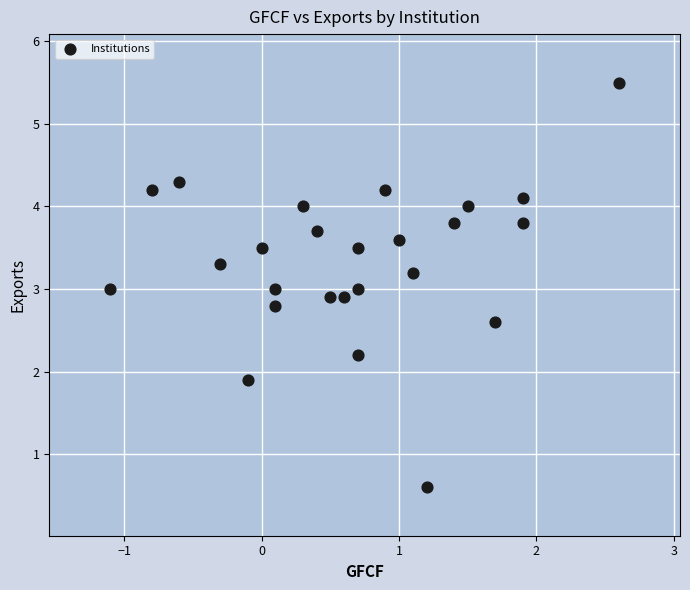

What is the range of Y values (max minus min)?

4.9